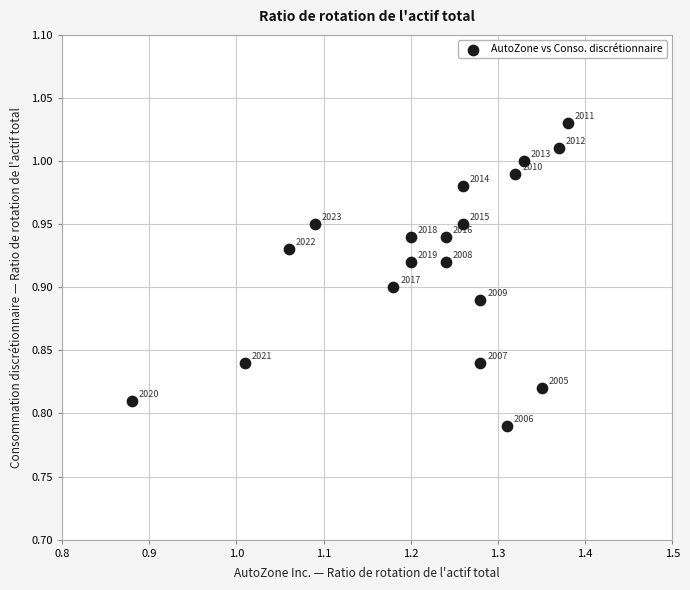

What is the range of X values (max minus min)?

0.5